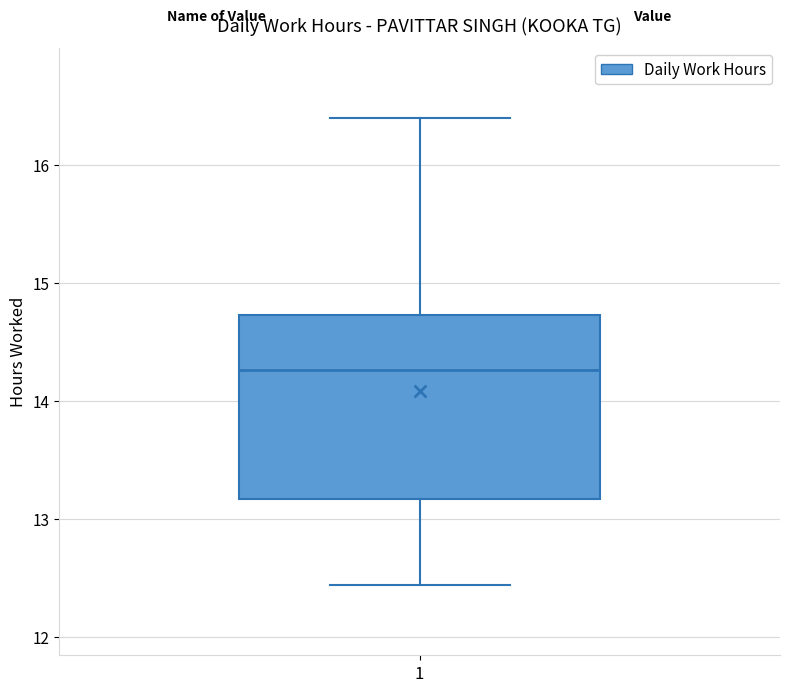

Read this box plot against the y-axis: the position of the median line, the range covered by the box, and the ends of both whiskers. The values are not printed on the chart, so give them approximately, as read against the axis.

median 14.3, box 13.2 to 14.7, whiskers 12.4 to 16.4